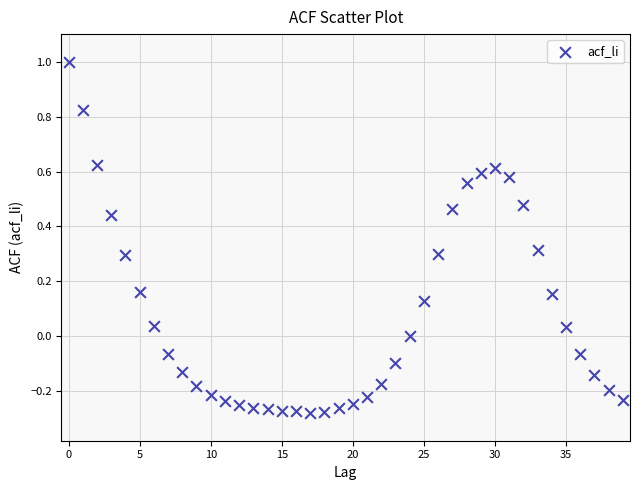

What is the range of Y values (max minus min)?

1.3